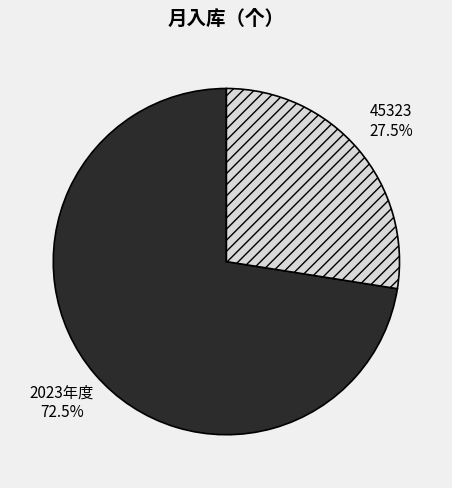

How many slices are in this pie chart?

2